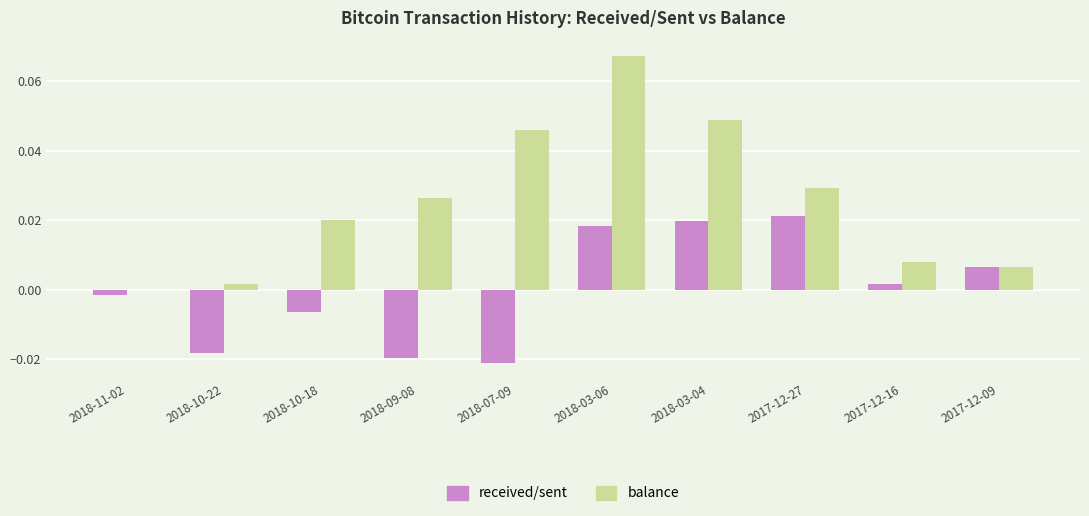

How many data points in received/sent are above 0?

5